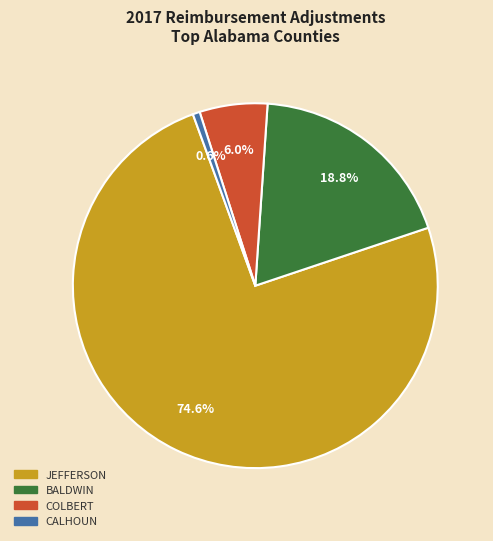

How many slices are in this pie chart?

4